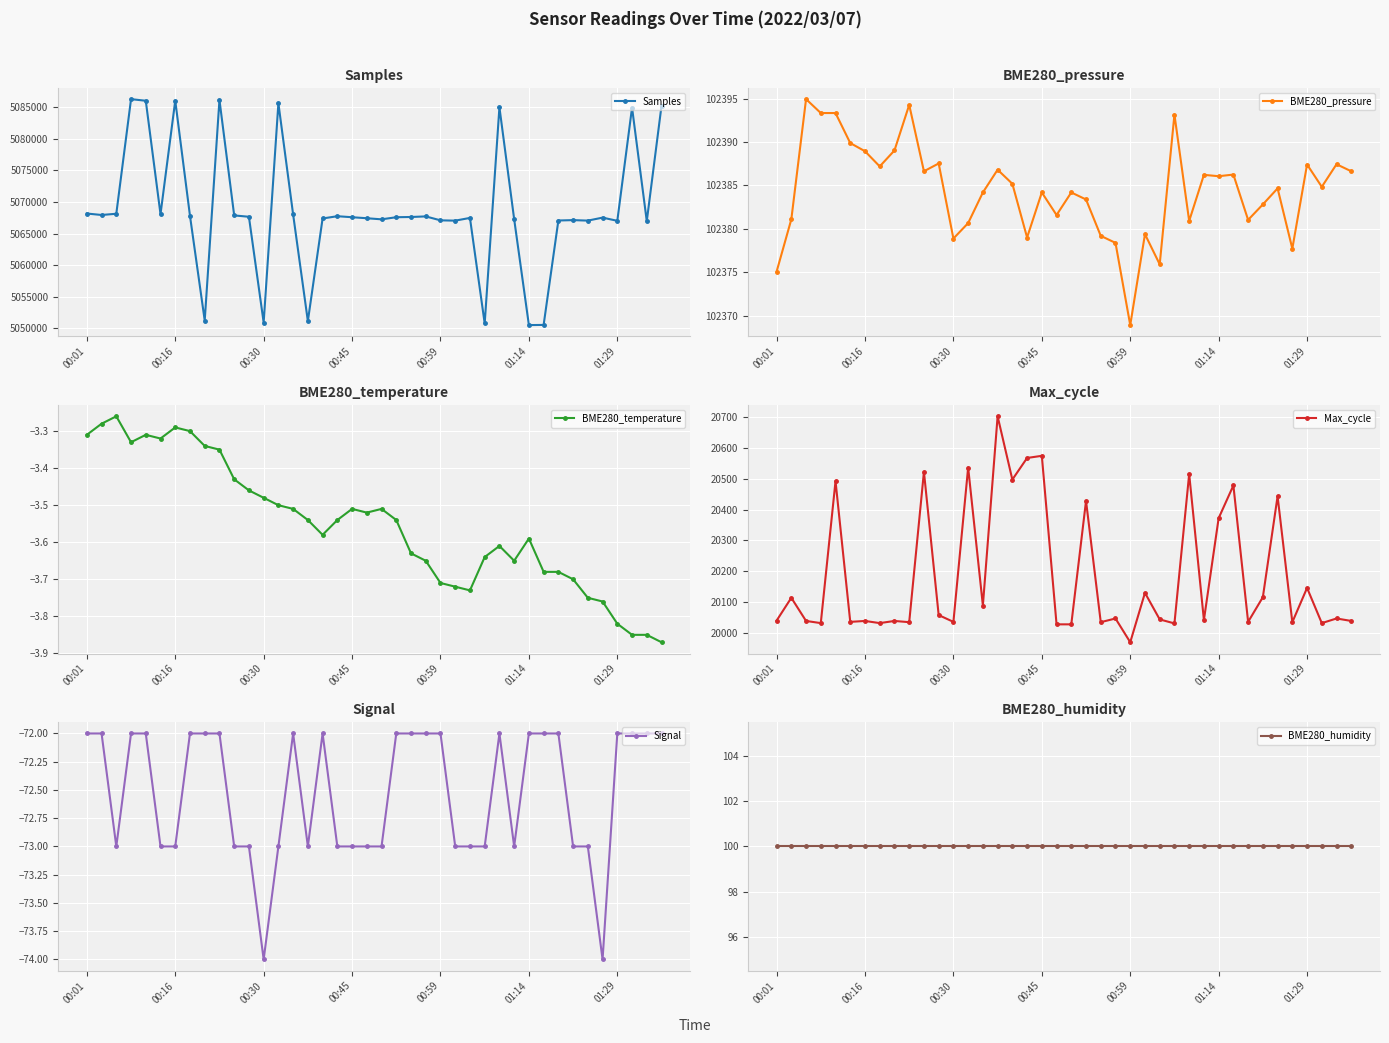

What is the value of the Samples point at the 28th from the left?

5050786.0